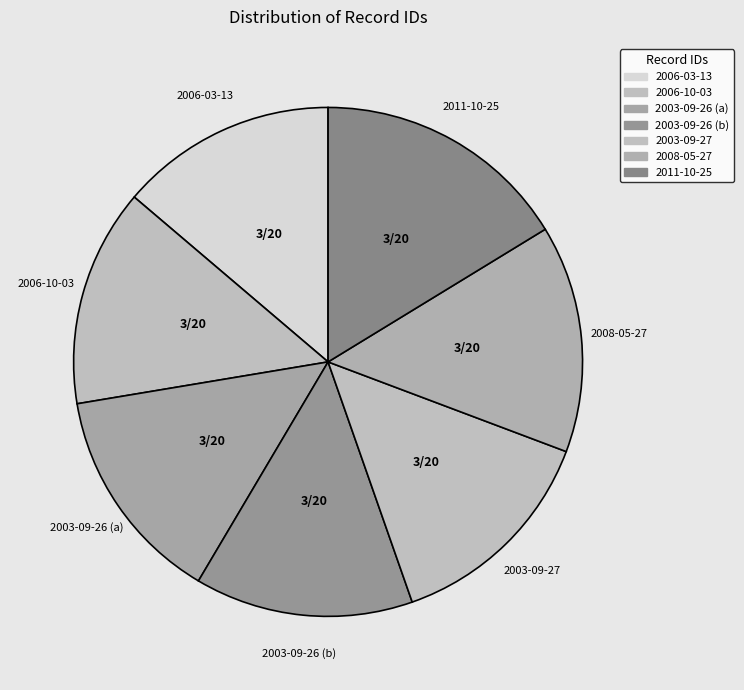

How many slices are in this pie chart?

7